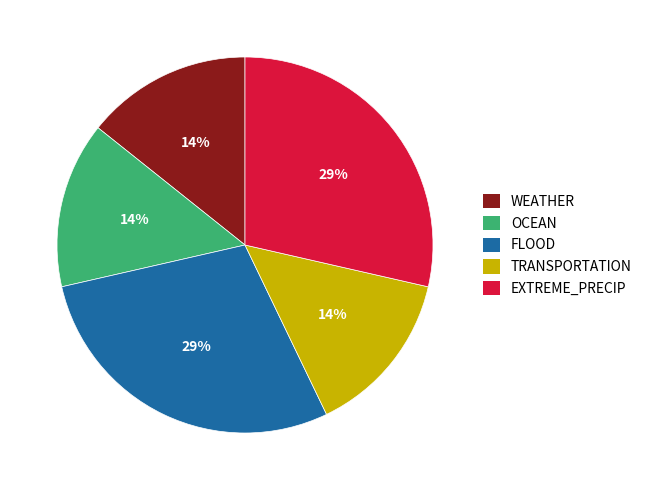

True or false: OCEAN accounts for 9% of the total.

False